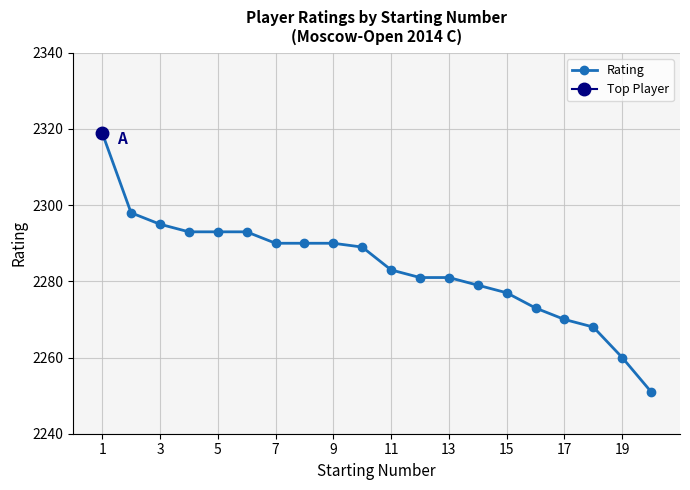

The Rating series shows 2295 at 3. True or false?

True